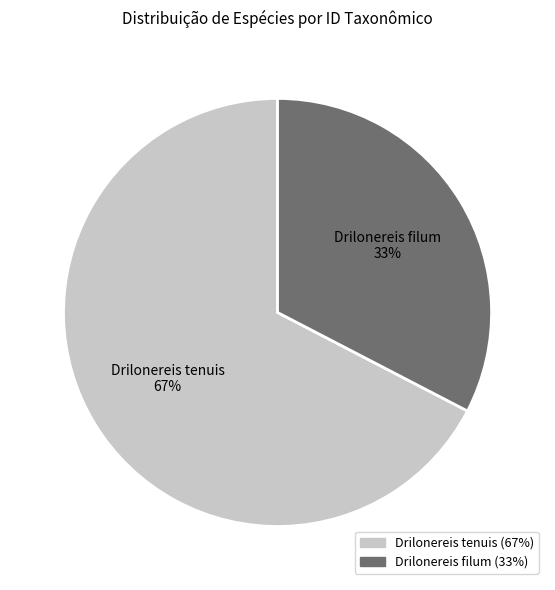

Which category has the biggest portion of the pie?

Drilonereis tenuis